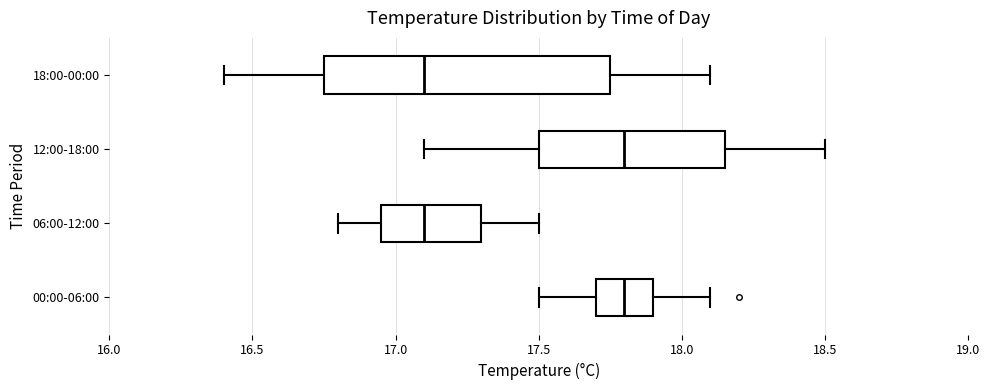

Reading bottom to top, transcribe this box plot: for each box, give where its median line is, the range the box spans, and where its two whiskers end, as read against the x-axis. The values are not printed on the chart, so give them approximately, as read against the axis.

00:00-06:00: median 17.80, box 17.70 to 17.90, whiskers 17.50 to 18.10
06:00-12:00: median 17.10, box 16.95 to 17.30, whiskers 16.80 to 17.50
12:00-18:00: median 17.80, box 17.50 to 18.15, whiskers 17.10 to 18.50
18:00-00:00: median 17.10, box 16.75 to 17.75, whiskers 16.40 to 18.10